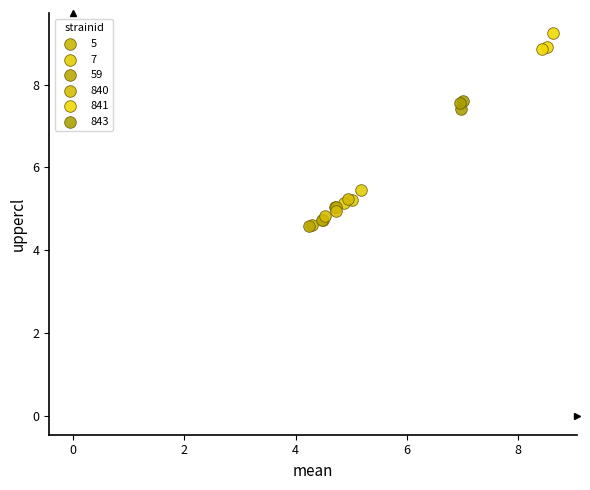

Which series contains the highest Y value?

841